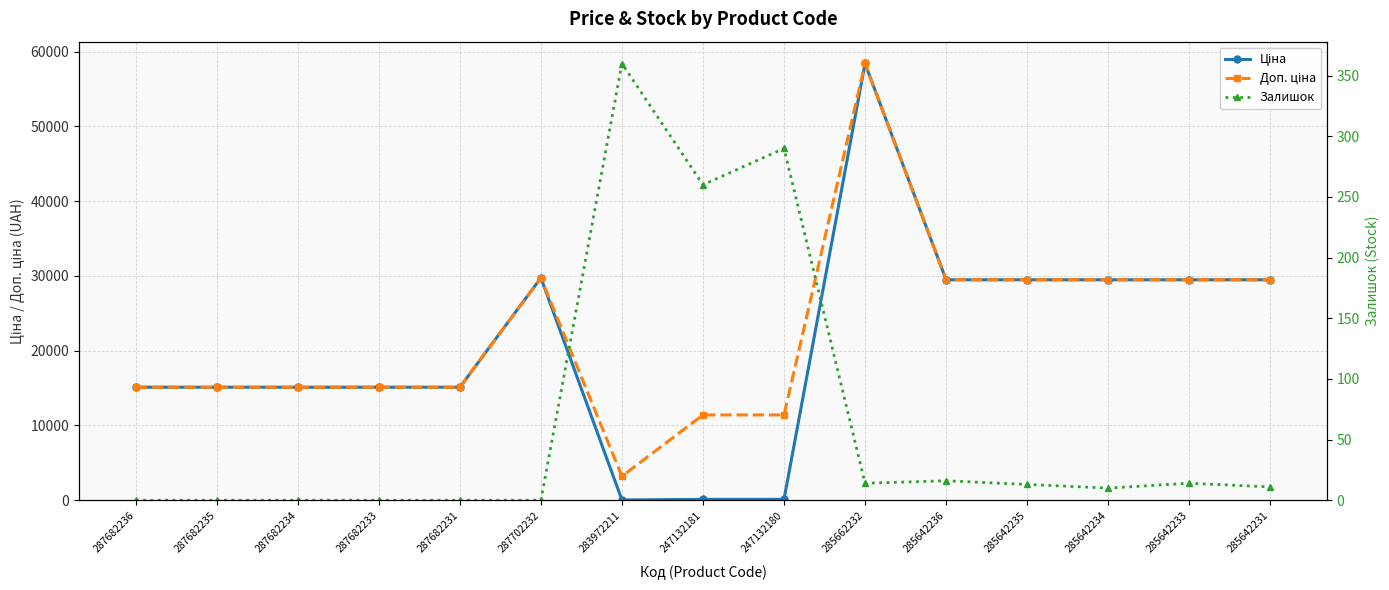

Reading right to left, list all the values displayed in this chart.

Ціна: 29491.5	29491.5	29491.5	29491.5	29491.5	58426.5	114.1	114.1	32.0	29747.2	15120.0	15120.0	15120.0	15120.0	15120.0
Доп. ціна: 29491.5	29491.5	29491.5	29491.5	29491.5	58426.5	11410.0	11410.0	3205.0	29747.2	15120.0	15120.0	15120.0	15120.0	15120.0
Залишок: 11.0	14.0	10.0	13.0	16.0	14.0	290.0	260.0	360.0	0.0	0.0	0.0	0.0	0.0	0.0